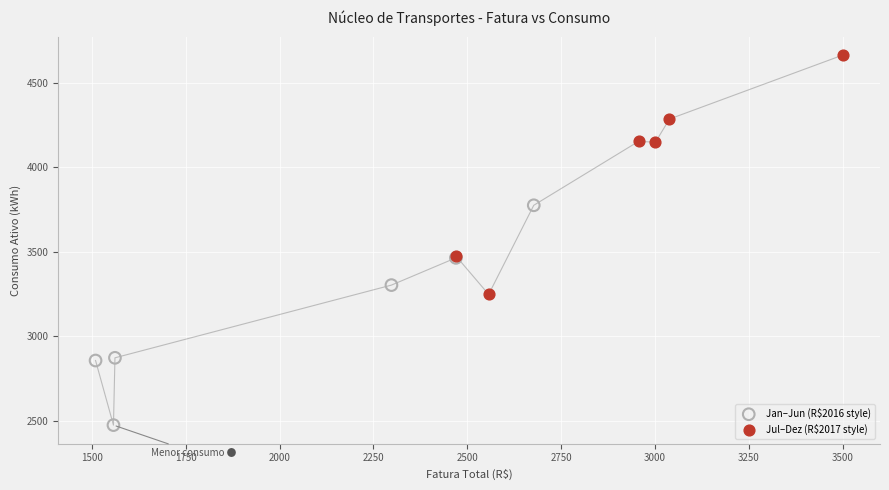

Which series contains the lowest Y value?

Jan–Jun (R$2016 style)